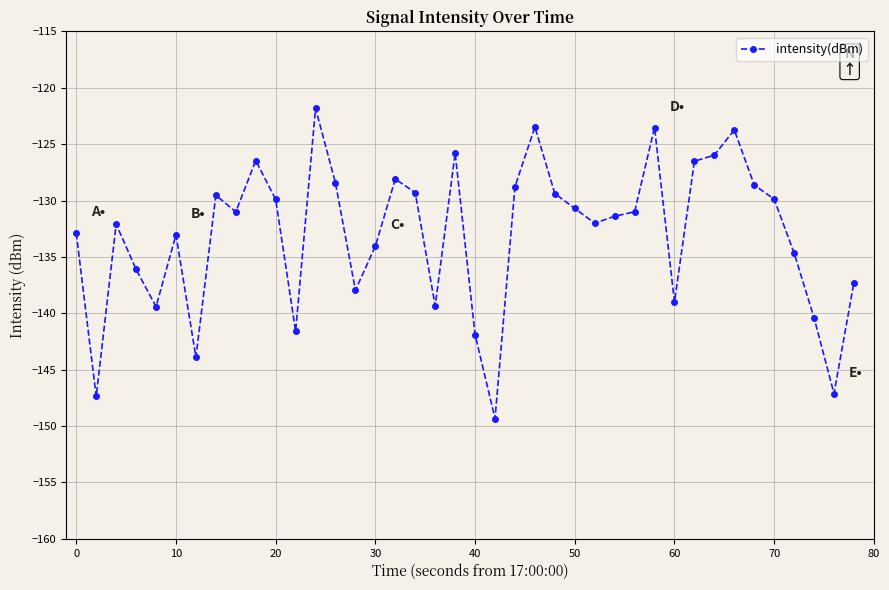

What is the value of the 40th point from the left?

-137.3